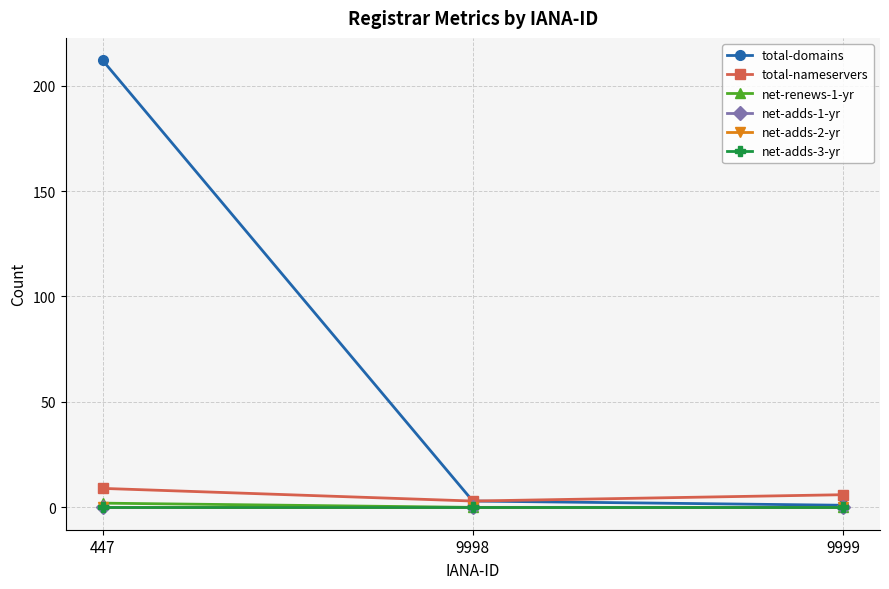

Which category has the lowest value in the net-adds-2-yr series?

447